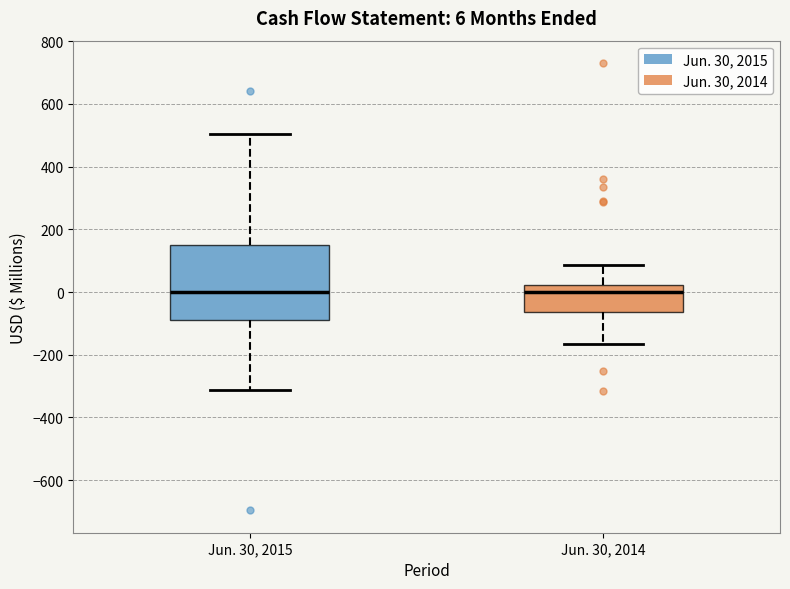

Comparing the boxes themselves (not the whiskers), which one is the tallest?

Jun. 30, 2015